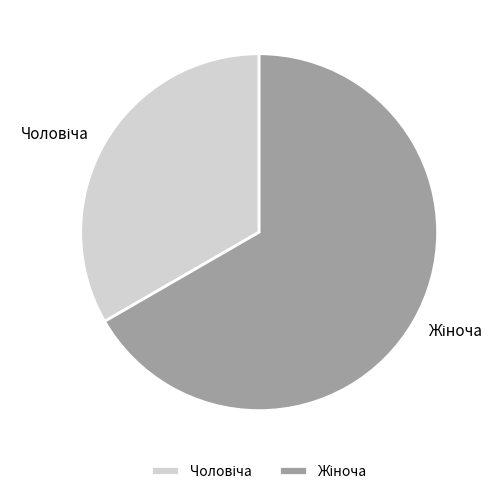

Does any single category account for the majority?

Yes